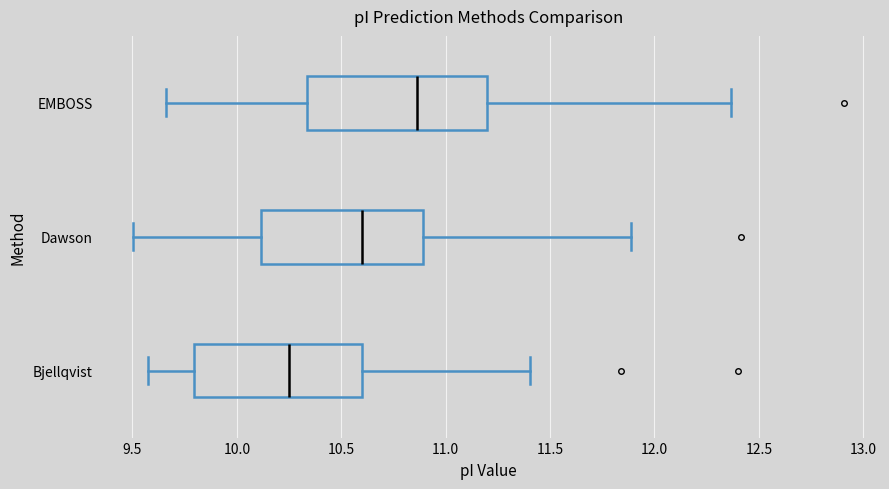

Where does the median line of the box for Bjellqvist sit on the x-axis? The values are not printed on the chart, so give them approximately, as read against the axis.

10.25